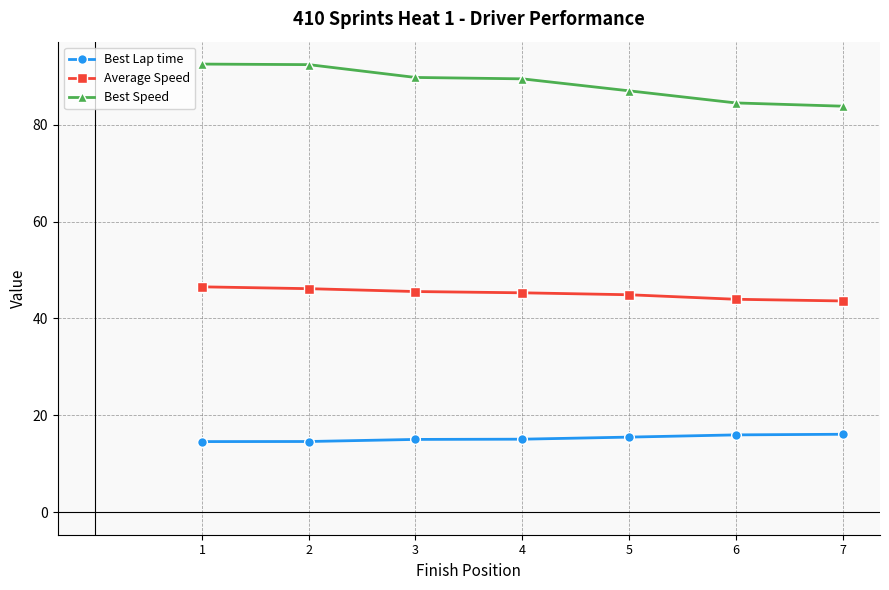

What is the average value of the Best Speed series?

88.5